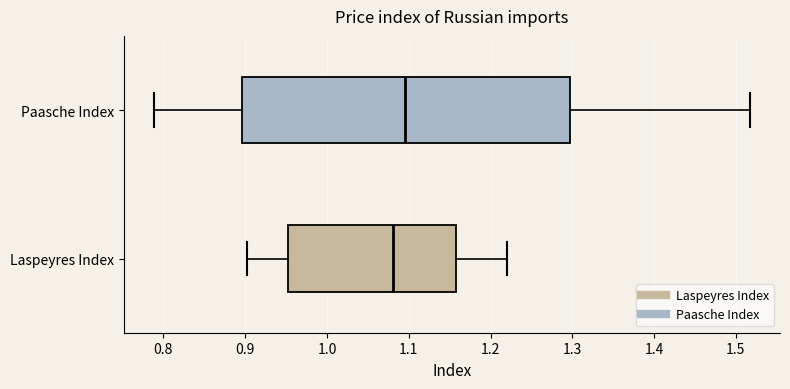

Comparing the boxes themselves (not the whiskers), which one is the widest?

Paasche Index